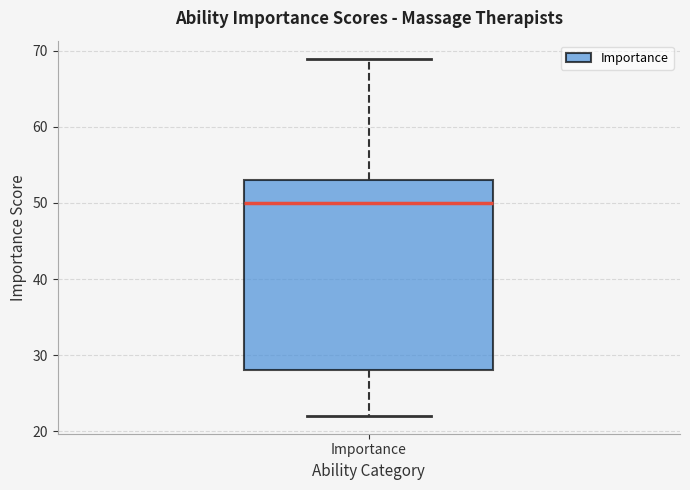

Where is the upper edge of the box for Importance on the y-axis? The values are not printed on the chart, so give them approximately, as read against the axis.

53